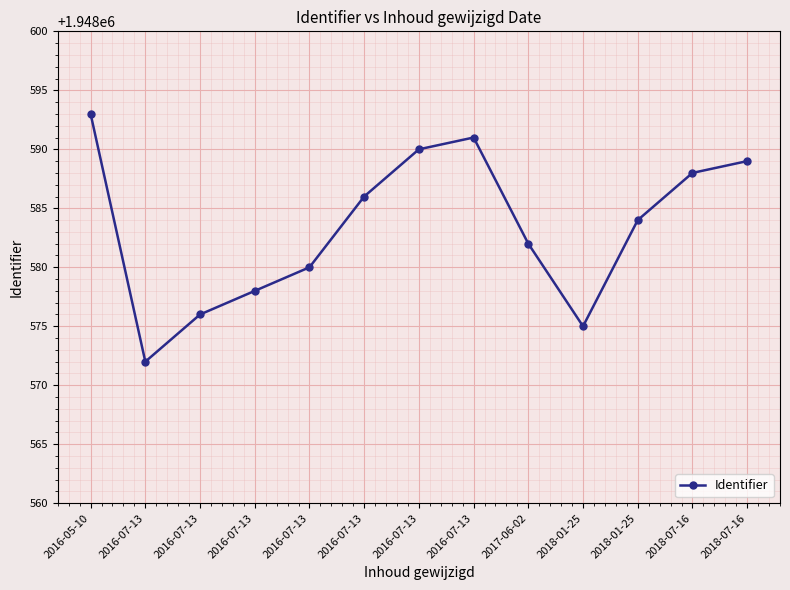

What is the difference between the maximum and minimum values?

21